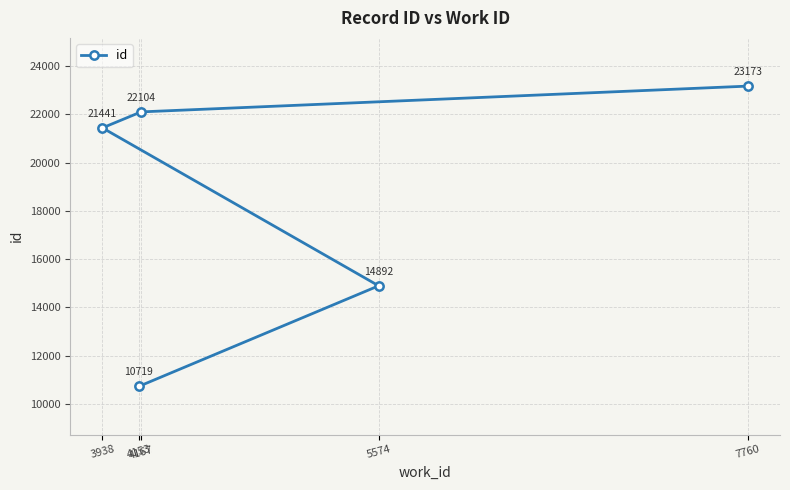

What value does the data have at 3938, to the nearest 100?

21400